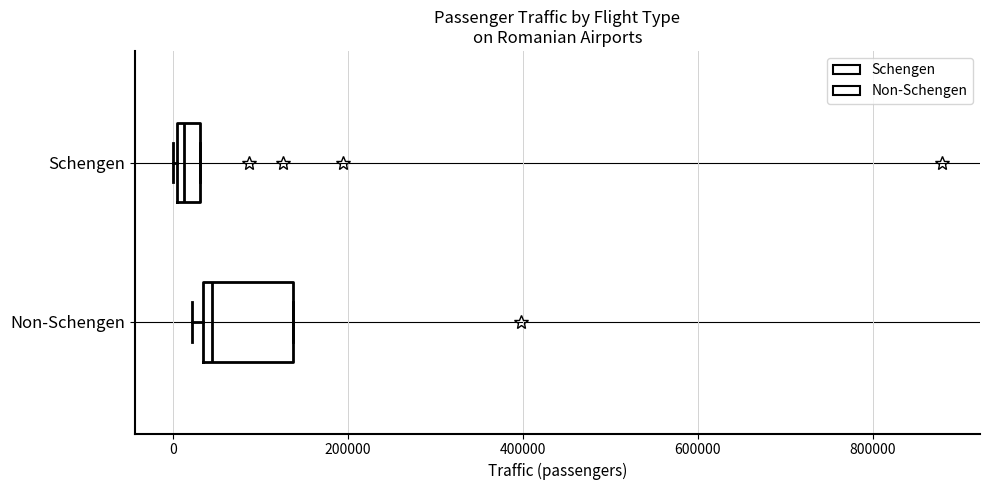

Comparing the boxes themselves (not the whiskers), which one is the widest?

Non-Schengen